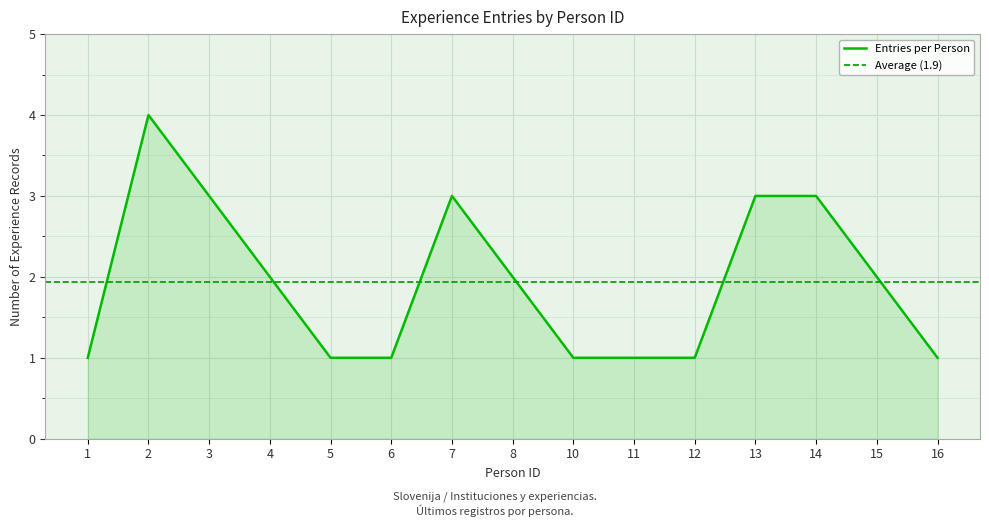

List the labels in order of value, largest first.

2, 3, 7, 13, 14, 4, 8, 15, 1, 5, 6, 10, 11, 12, 16